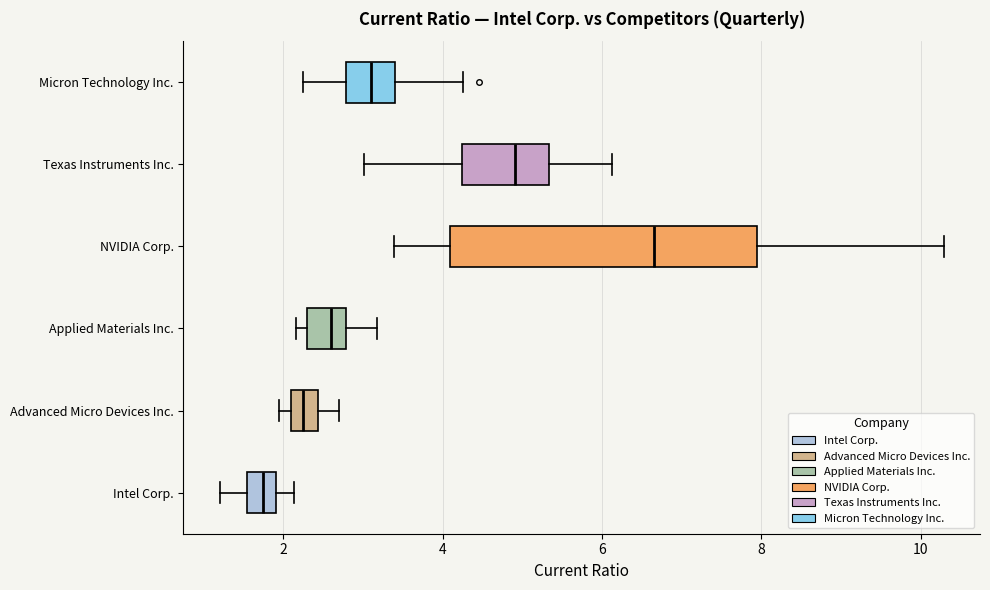

Which box is the widest, from its left edge to its right edge?

NVIDIA Corp.